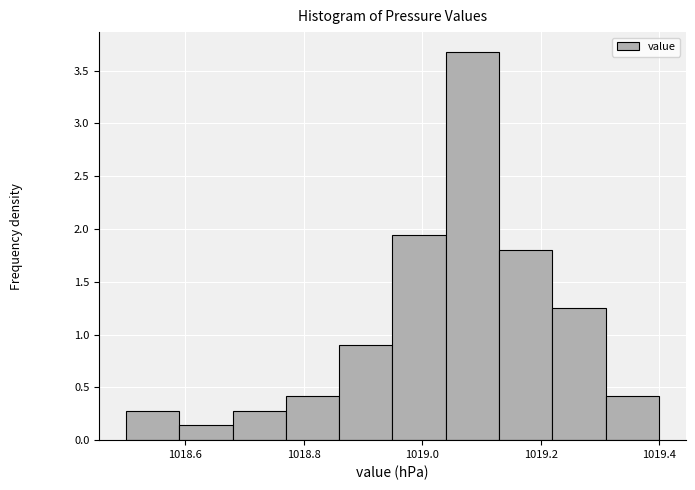

Reading left to right, list every bar in this chart as the range it spans on the x-axis followed by its height. Neither the bar edges nor the heights are printed on the chart, so give them approximately, as read against the axes.

1018.50 to 1018.59: 0.30
1018.59 to 1018.68: 0.15
1018.68 to 1018.77: 0.30
1018.77 to 1018.86: 0.40
1018.86 to 1018.95: 0.90
1018.95 to 1019.04: 1.95
1019.04 to 1019.13: 3.70
1019.13 to 1019.22: 1.80
1019.22 to 1019.31: 1.25
1019.31 to 1019.40: 0.40